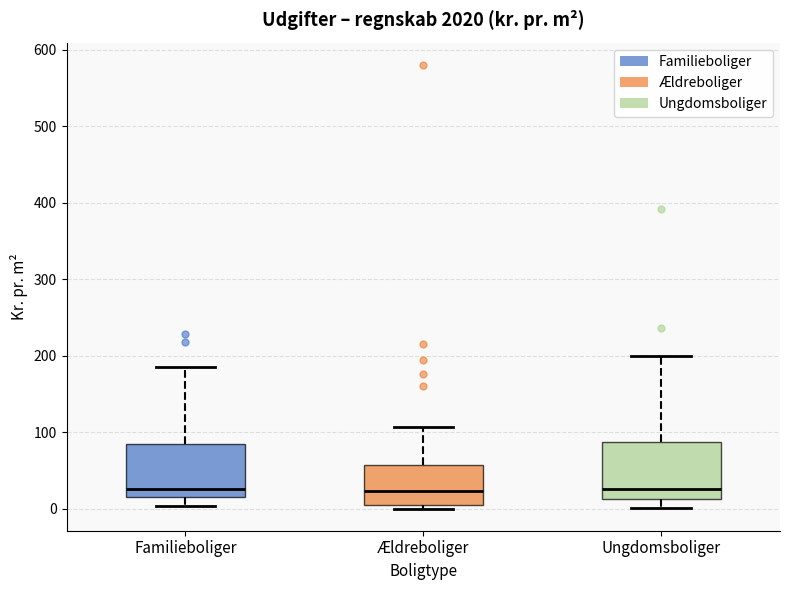

Where is the upper edge of the box for Familieboliger on the y-axis? The values are not printed on the chart, so give them approximately, as read against the axis.

80